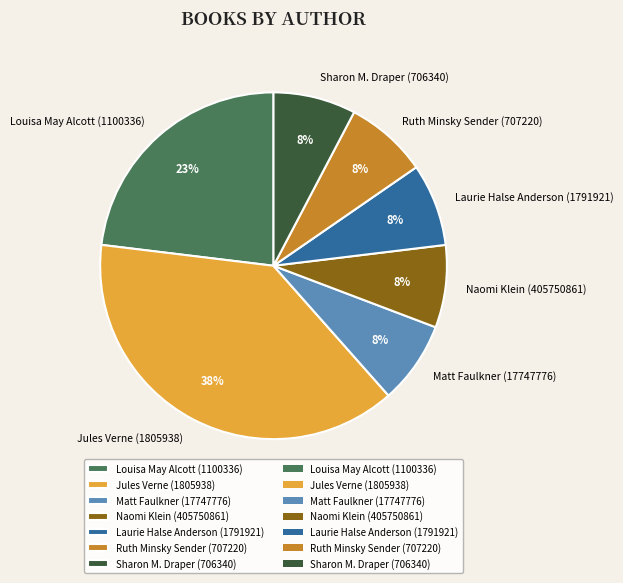

Does Naomi Klein (405750861) represent more than half of the total?

No